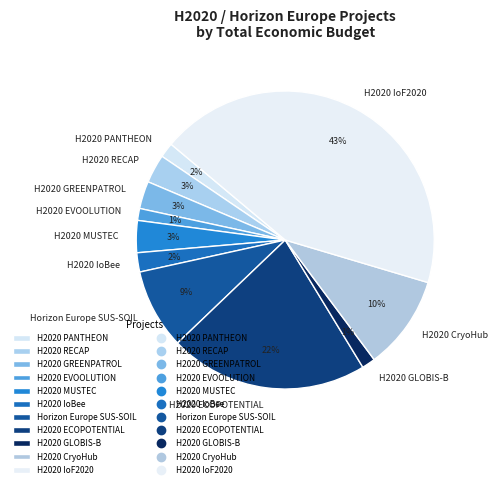

True or false: Horizon Europe SUS-SOIL accounts for 9% of the total.

True